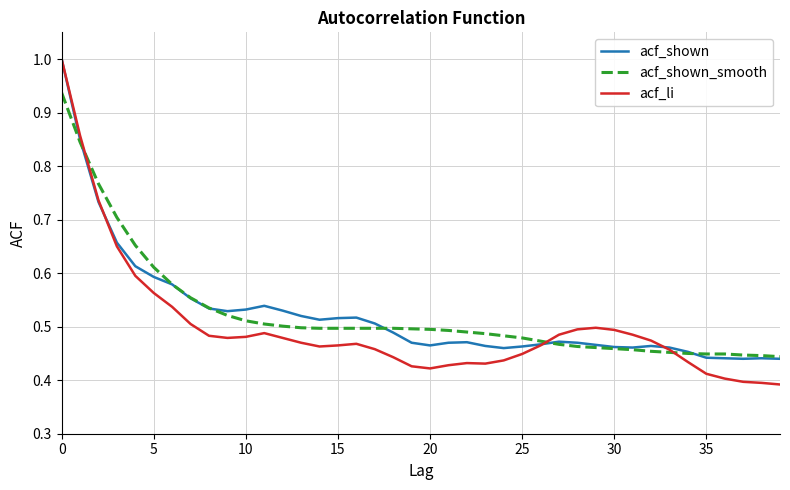

What is the maximum value for acf_li?

1.0